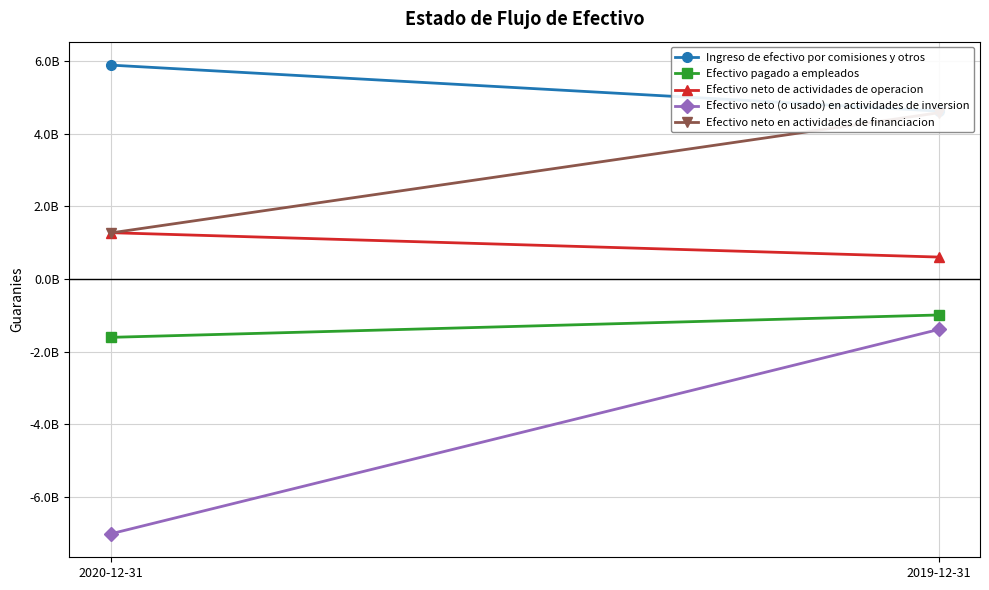

The value of Efectivo neto de actividades de operacion at 2020-12-31 is 516659122. True or false?

False